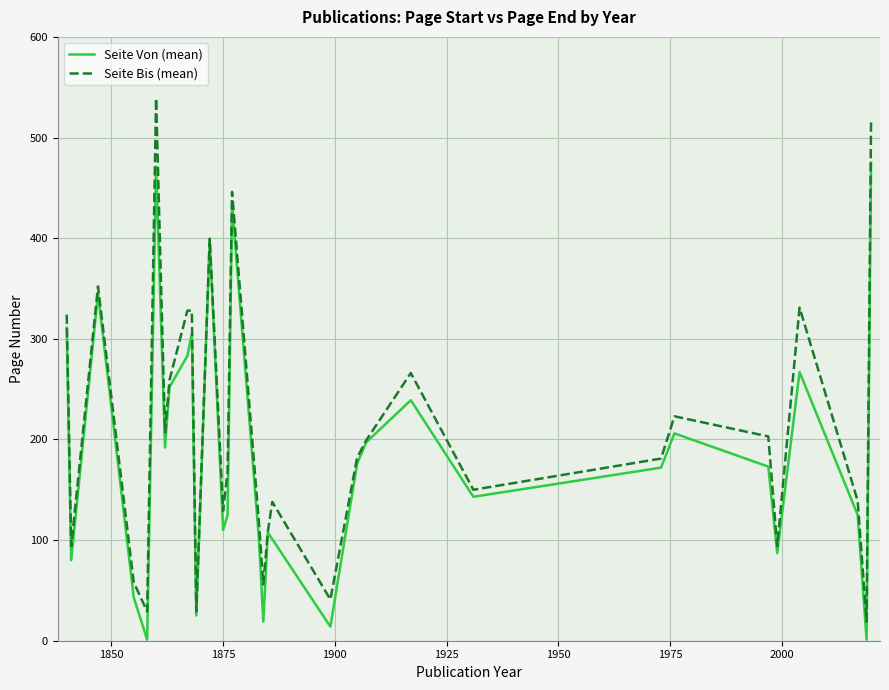

Which series has the widest spread of values?

Seite Bis (mean)